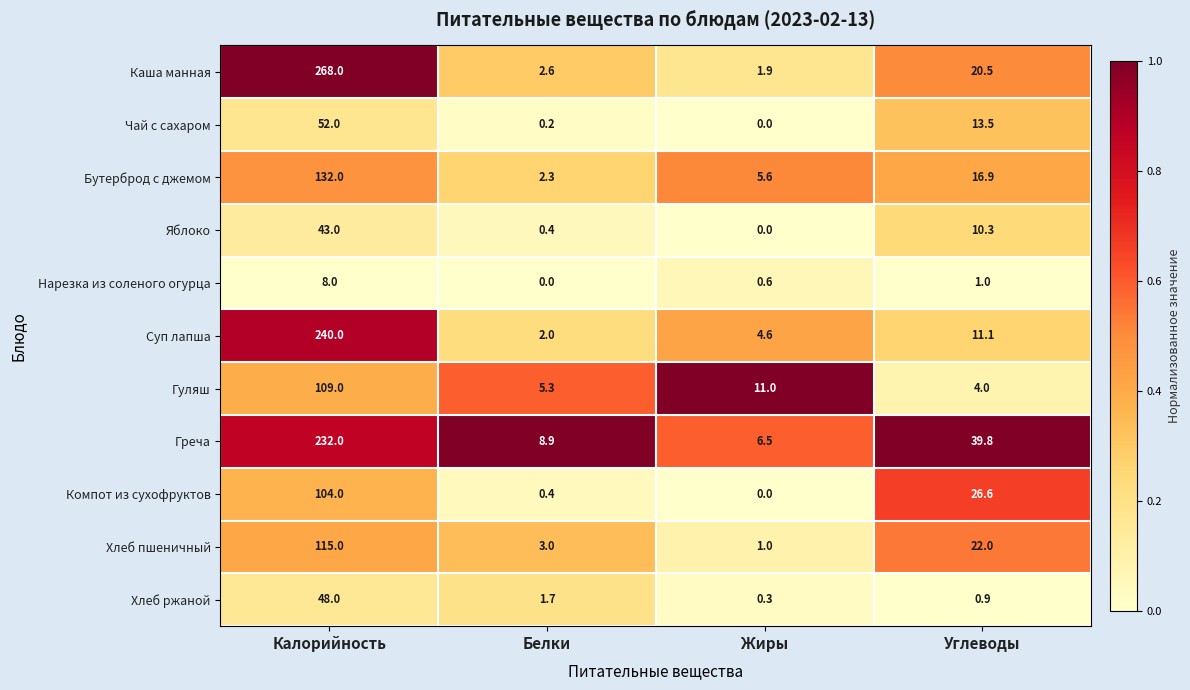

Which series has the largest range (max minus min)?

Каша манная